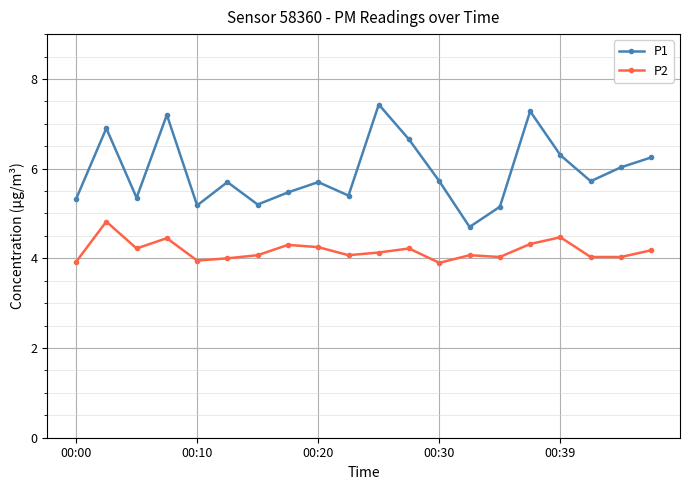

Which series has the widest spread of values?

P1